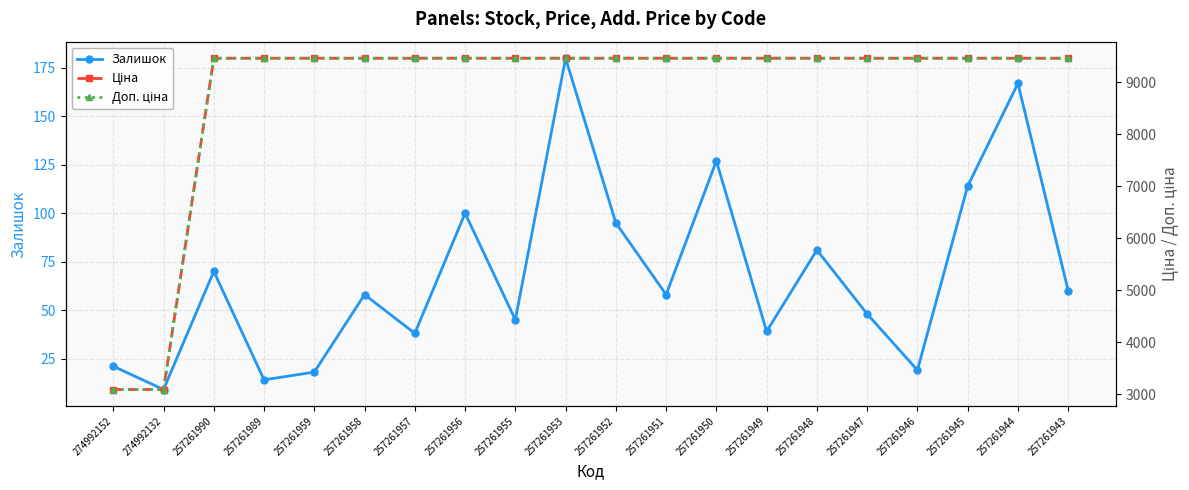

How many data points in Ціна are less than 9458?

2